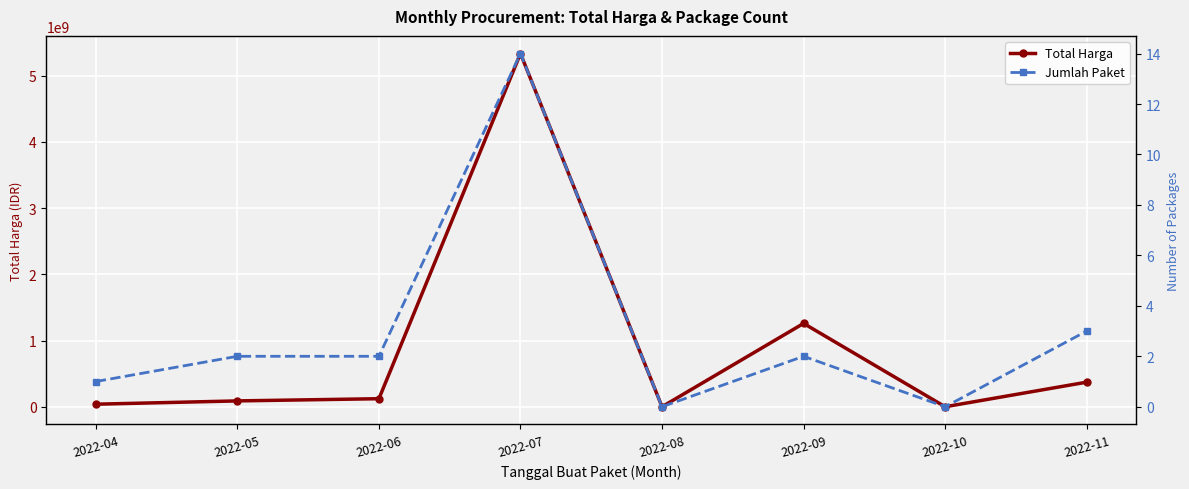

What is the average value of the Total Harga series?

901311446